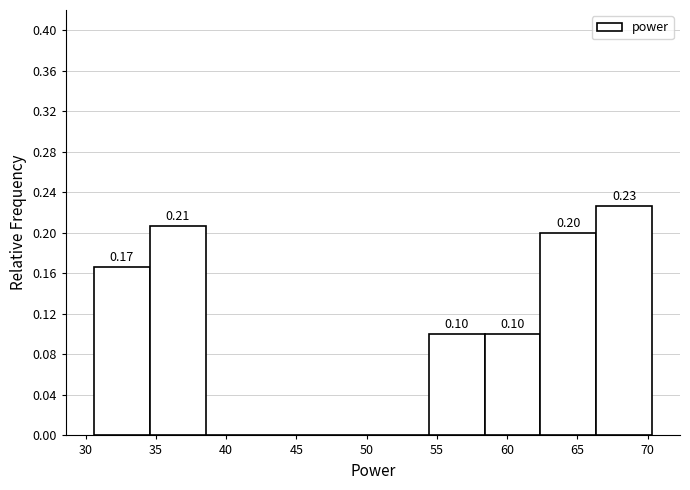

Which range on the x-axis has the tallest bar?

66.5 to 70.5